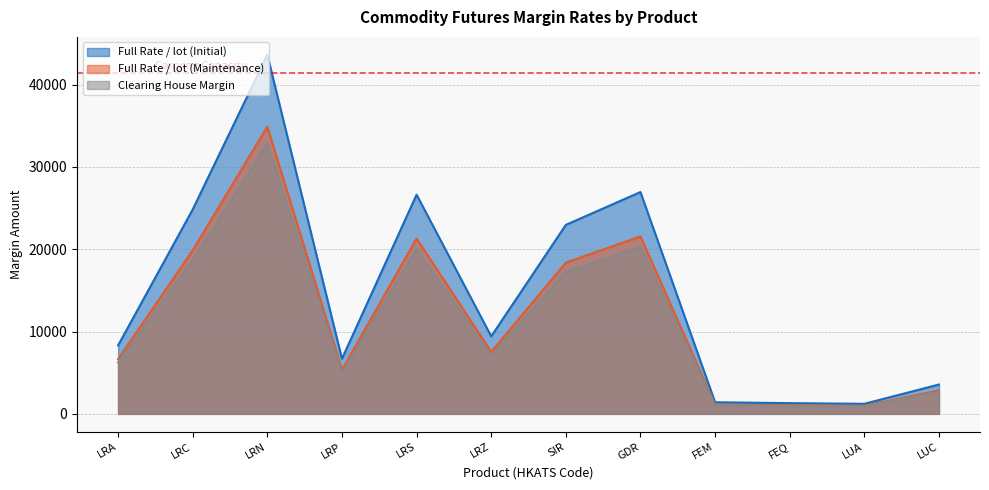

Reading right to left, transcribe all the data shown in this chart.

Full Rate / lot (Initial): LUC=3564	LUA=1222	FEQ=1303	FEM=1409	GDR=26945	SIR=22955	LRZ=9416	LRS=26626	LRP=6689	LRN=43610	LRC=24831	LRA=8312
Full Rate / lot (Maintenance): LUC=2851	LUA=977	FEQ=1042	FEM=1127	GDR=21556	SIR=18364	LRZ=7532	LRS=21300	LRP=5351	LRN=34888	LRC=19864	LRA=6649
Clearing House Margin: LUC=2680	LUA=919	FEQ=980	FEM=1060	GDR=20260	SIR=17260	LRZ=7080	LRS=20020	LRP=5030	LRN=32790	LRC=18670	LRA=6250